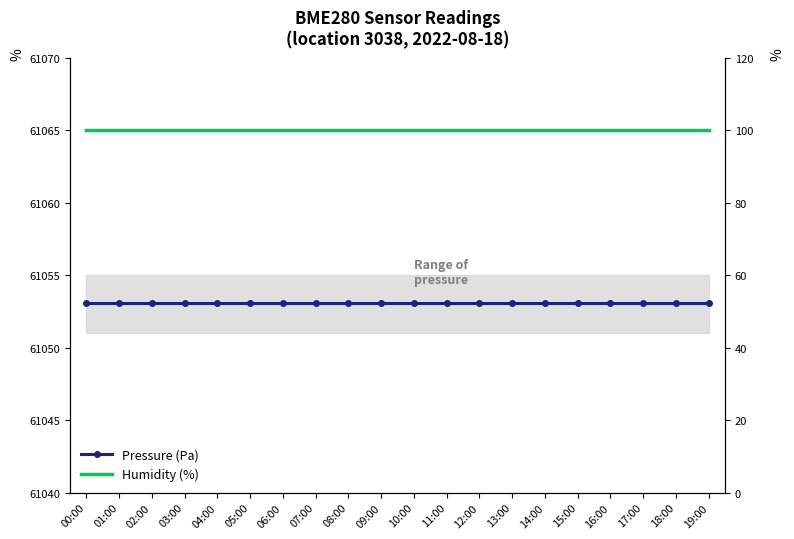

At which category is the sum across all series the highest?

00:00